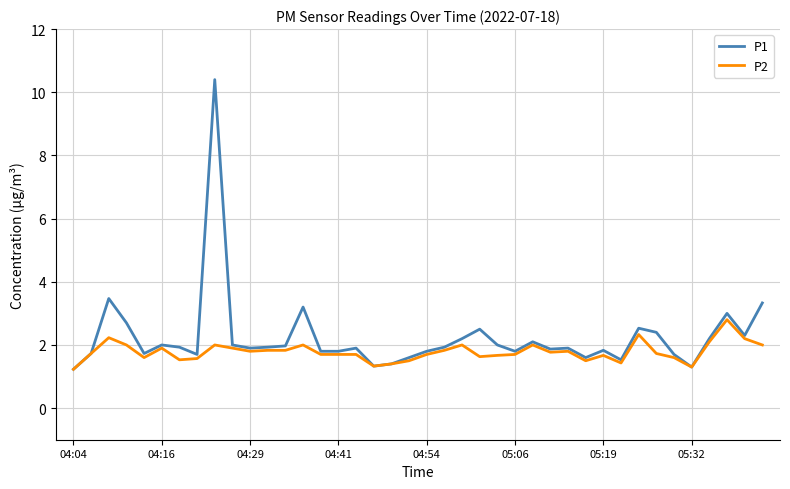

What is the smallest value displayed?

1.2